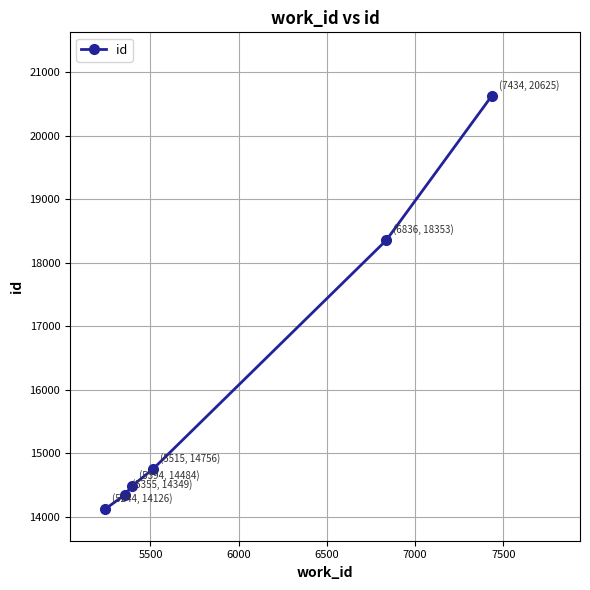

How many distinct data groups are displayed?

1